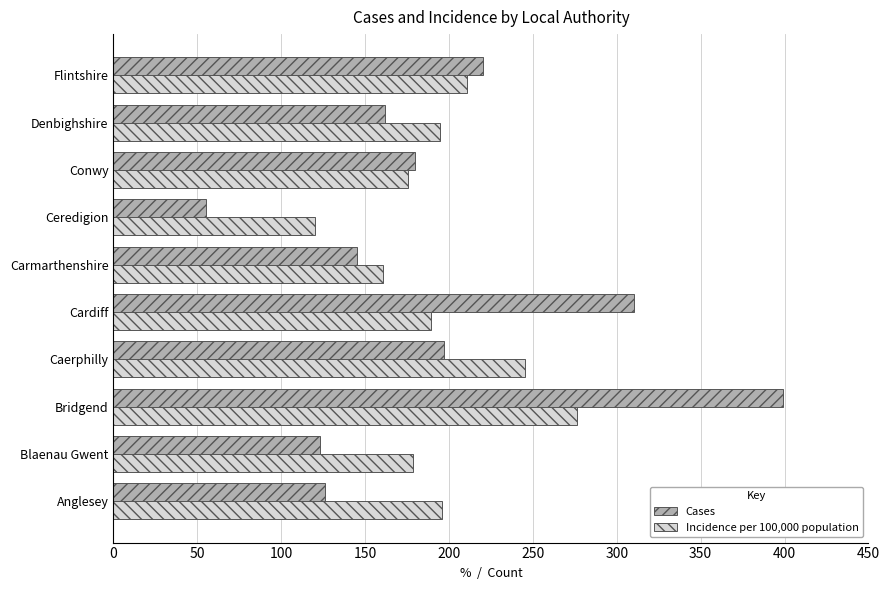

The value of Cases at Carmarthenshire is 235.4. True or false?

False